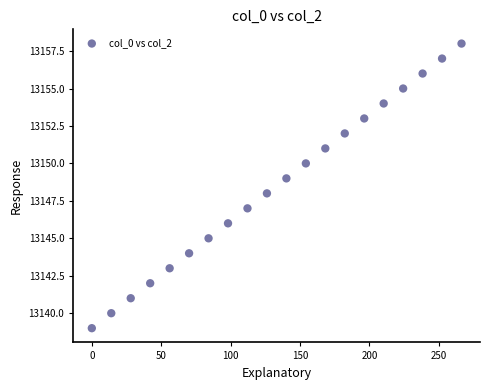

What is the range of Y values (max minus min)?

19